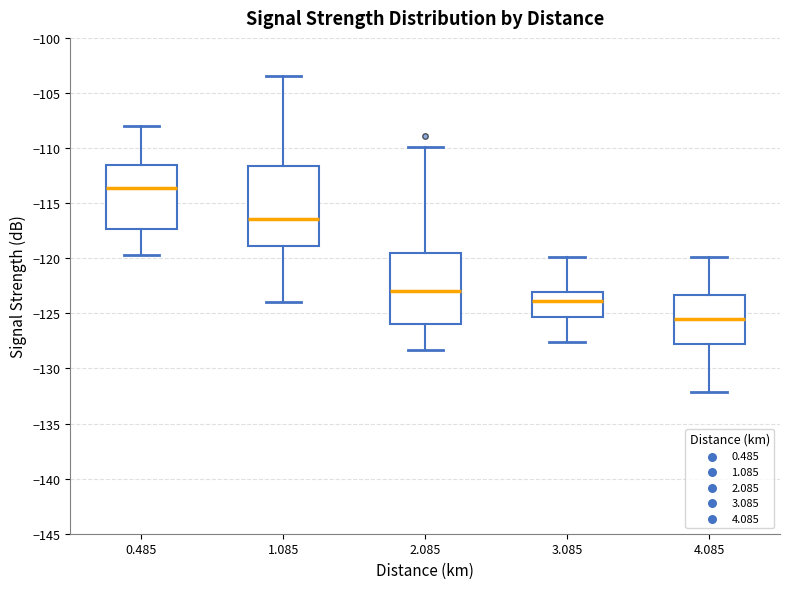

Where is the upper edge of the box at x = 0.485 on the y-axis? The values are not printed on the chart, so give them approximately, as read against the axis.

-111.5